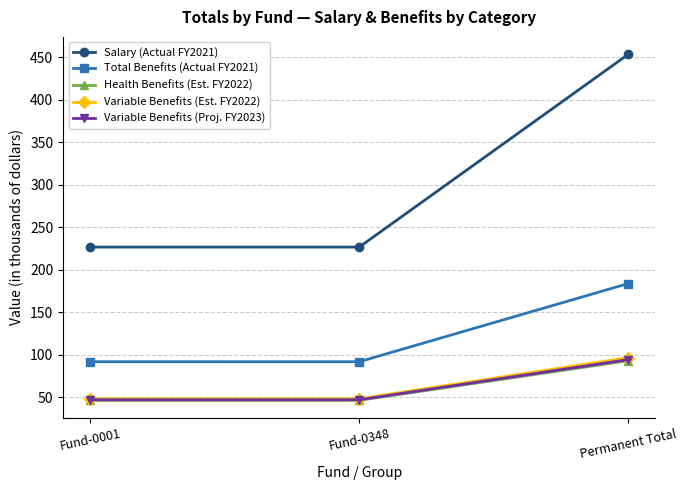

Which series has the largest total across all categories?

Salary (Actual FY2021)